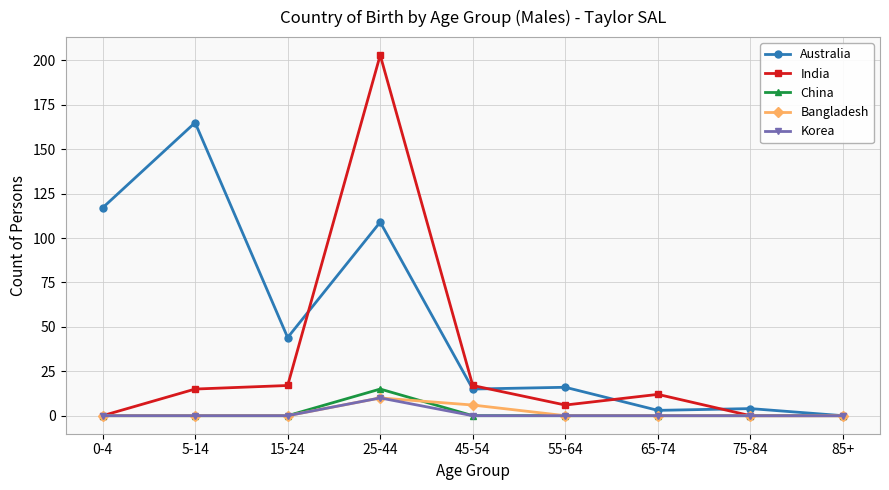

Which series has the largest range (max minus min)?

India